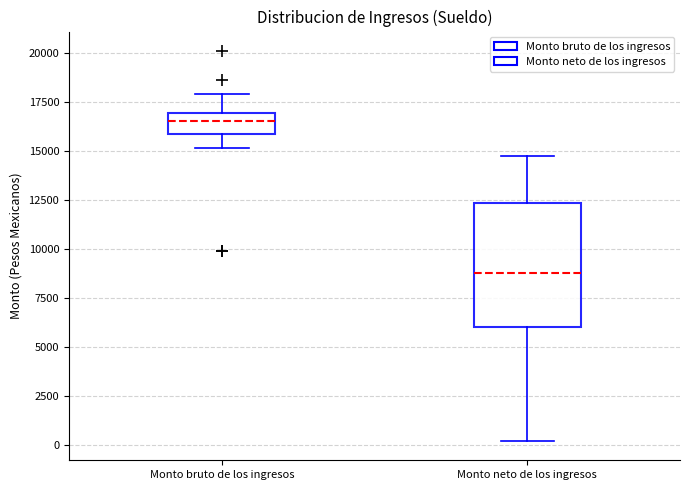

Which box is the tallest, from its lower edge to its upper edge?

Monto neto de los ingresos